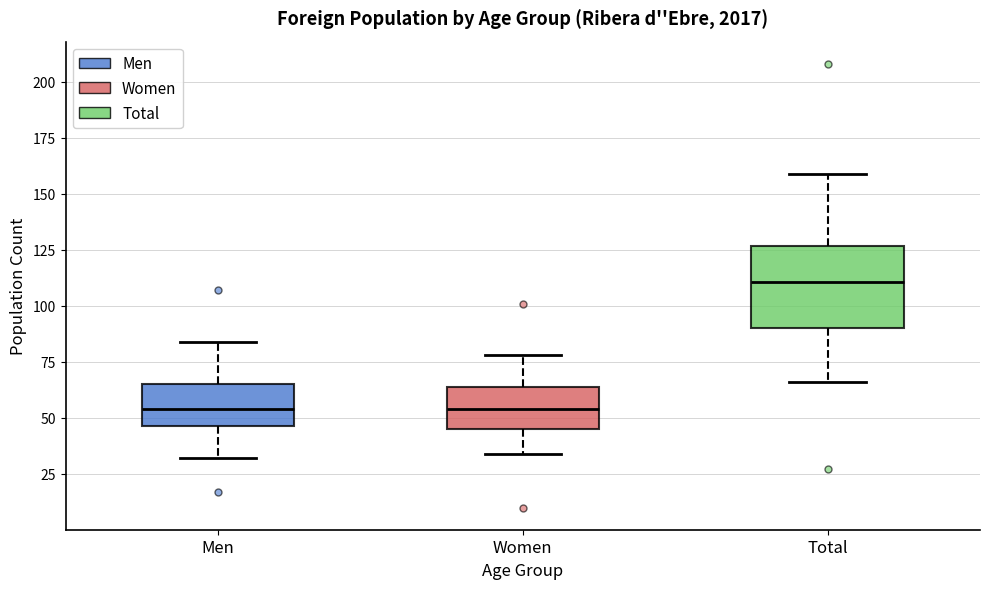

Comparing the boxes themselves (not the whiskers), which one is the tallest?

Total